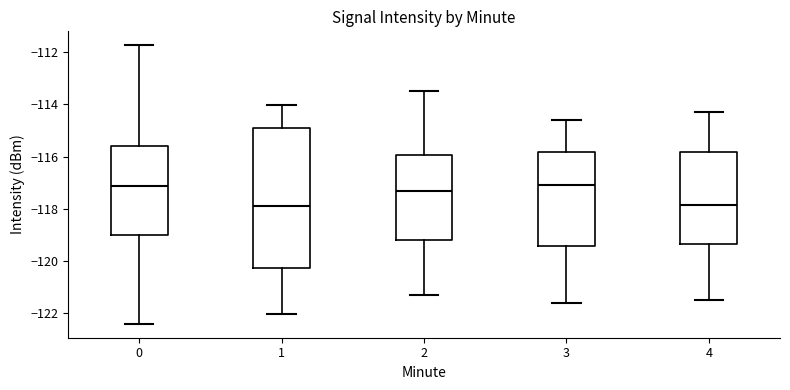

Reading left to right, read every box against the y-axis: the position of its median line, the range the box covers, and the ends of its whiskers. The values are not printed on the chart, so give them approximately, as read against the axis.

0: median -117.2, box -119.0 to -115.6, whiskers -122.4 to -111.8
1: median -117.8, box -120.2 to -115.0, whiskers -122.0 to -114.0
2: median -117.2, box -119.2 to -116.0, whiskers -121.2 to -113.4
3: median -117.0, box -119.4 to -115.8, whiskers -121.6 to -114.6
4: median -117.8, box -119.4 to -115.8, whiskers -121.4 to -114.2